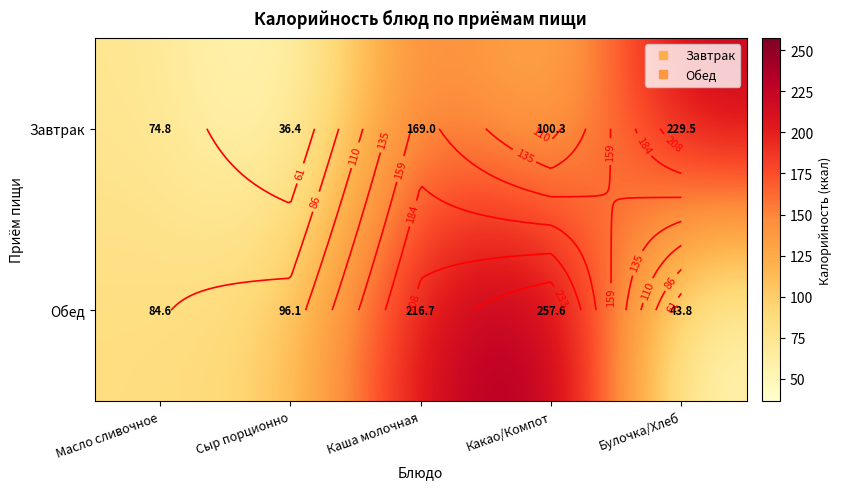

The value of Завтрак at Какао/Компот is 179.3. True or false?

False